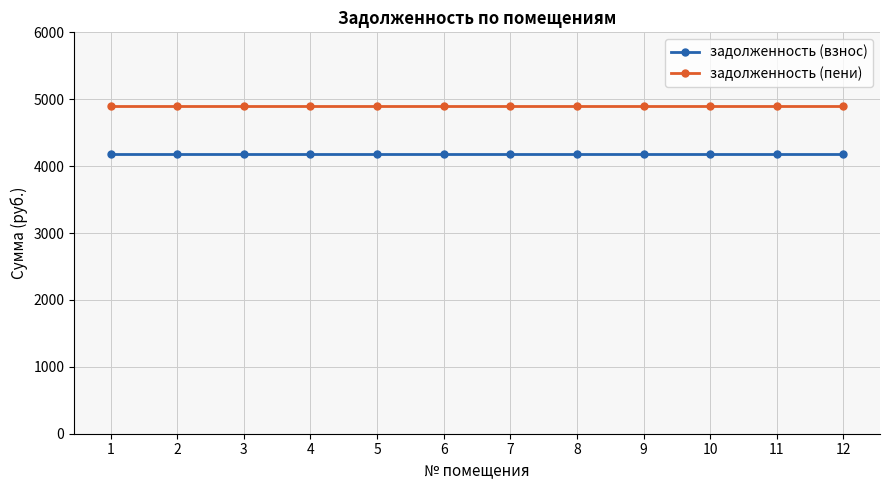

What is the value of the задолженность (пени) point at the 4th from the left?

4898.2